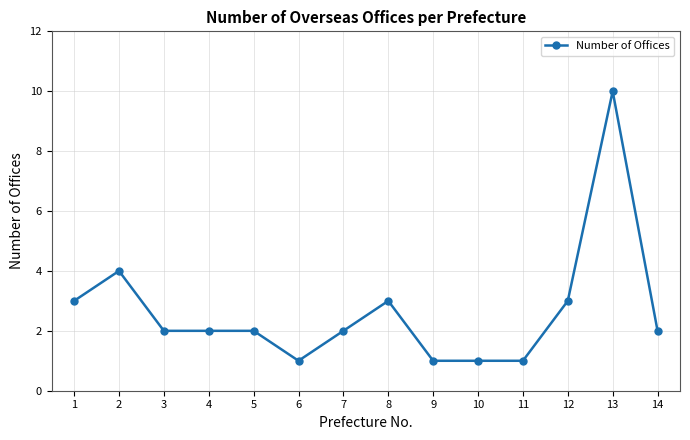

True or false: the data has more than 0 interior local peaks.

True